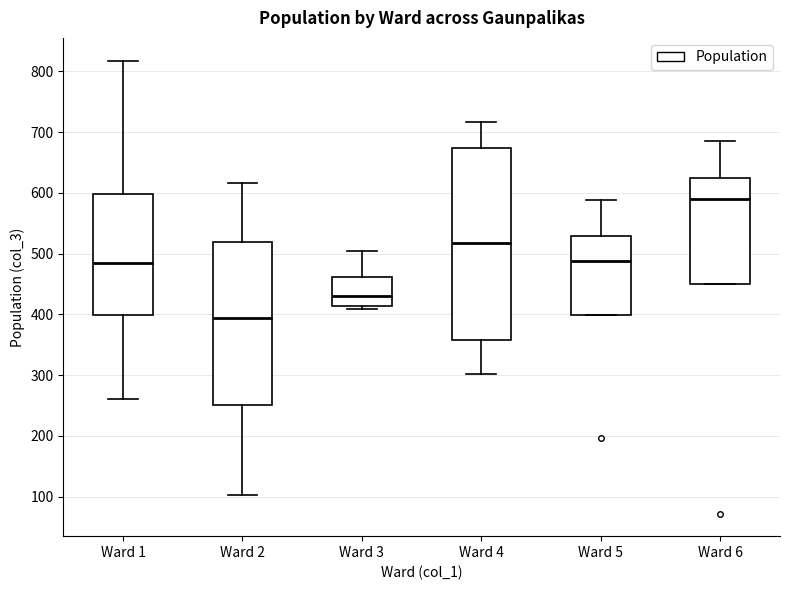

Where does the median line of the box for Ward 2 sit on the y-axis? The values are not printed on the chart, so give them approximately, as read against the axis.

390